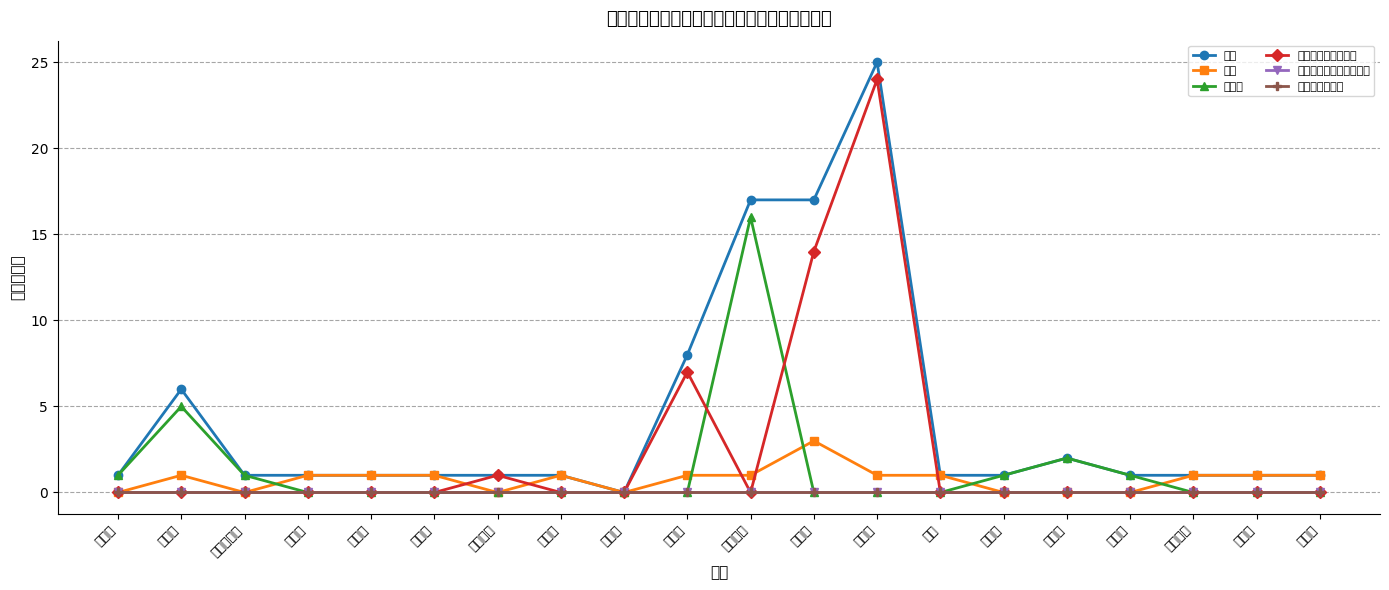

What is the label of the 5th point from the right?

岡山市